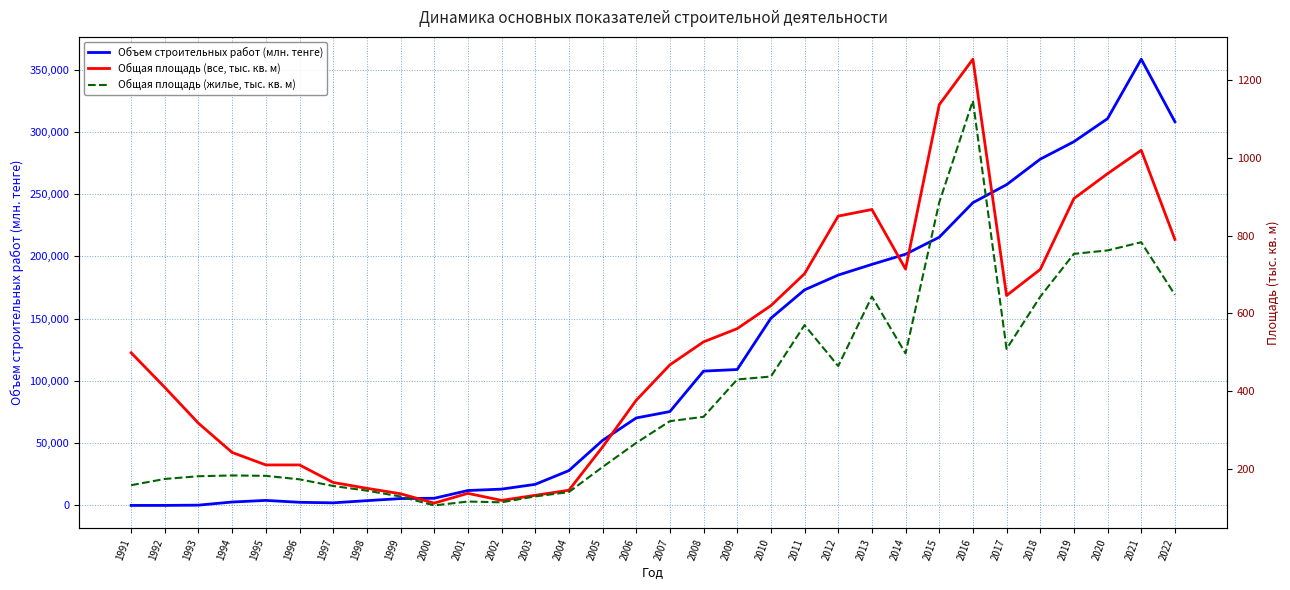

Which category has the highest value across all series?

2021